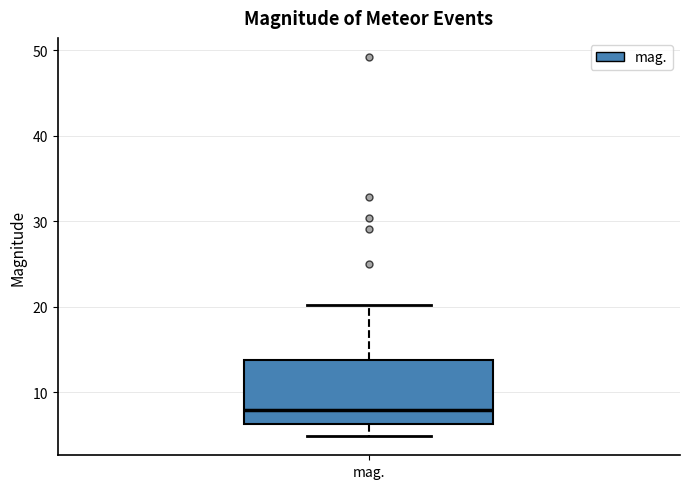

Read this box plot against the y-axis: the position of the median line, the range covered by the box, and the ends of both whiskers. The values are not printed on the chart, so give them approximately, as read against the axis.

median 8, box 6 to 14, whiskers 5 to 20